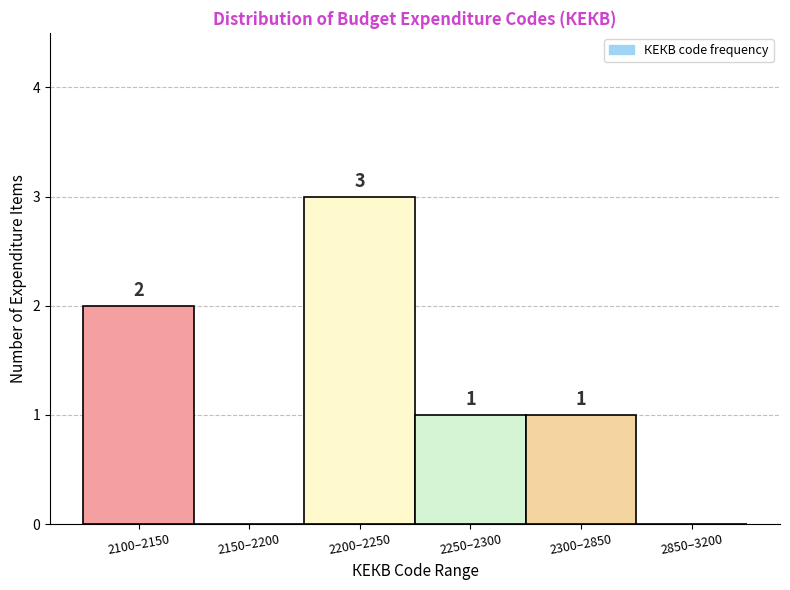

Reading left to right, transcribe all the data shown in this chart.

2100–2150=2	2150–2200=0	2200–2250=3	2250–2300=1	2300–2850=1	2850–3200=0